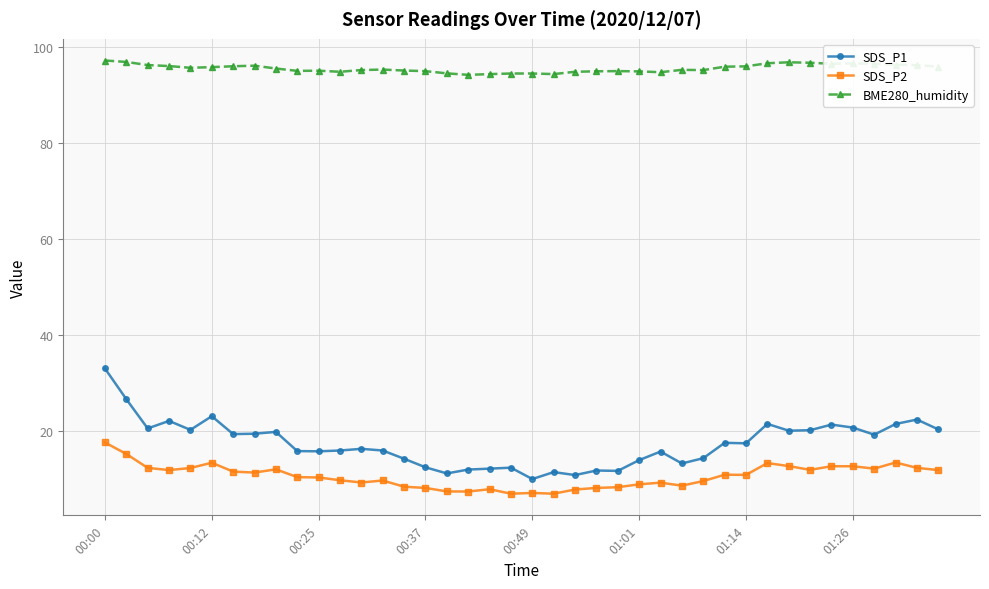

Does the chart have visible grid lines?

Yes